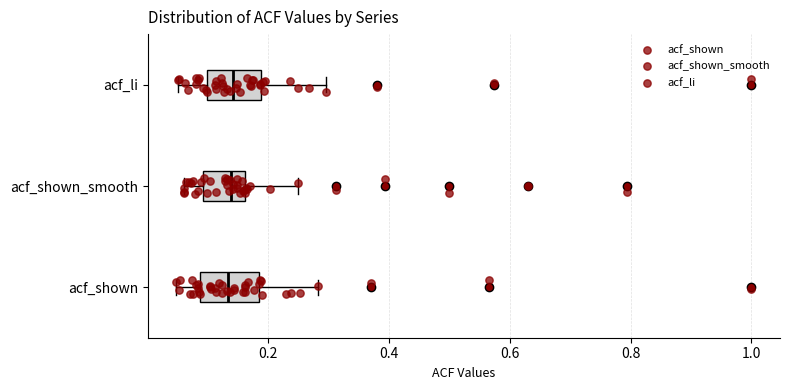

Reading bottom to top, read every box against the x-axis: the position of its median line, the range the box covers, and the ends of its whiskers. The values are not printed on the chart, so give them approximately, as read against the axis.

acf_shown: median 0.14, box 0.08 to 0.18, whiskers 0.04 to 0.28
acf_shown_smooth: median 0.14, box 0.10 to 0.16, whiskers 0.06 to 0.24
acf_li: median 0.14, box 0.10 to 0.18, whiskers 0.06 to 0.30